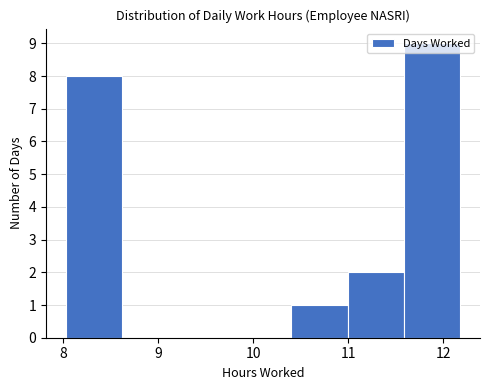

Reading left to right, transcribe this chart: for each bar, give the range it covers on the x-axis and its height. Neither the bar edges nor the heights are printed on the chart, so give them approximately, as read against the axes.

8.0 to 8.6: 8
8.6 to 9.2: 0
9.2 to 9.8: 0
9.8 to 10.4: 0
10.4 to 11.0: 1
11.0 to 11.6: 2
11.6 to 12.2: 9